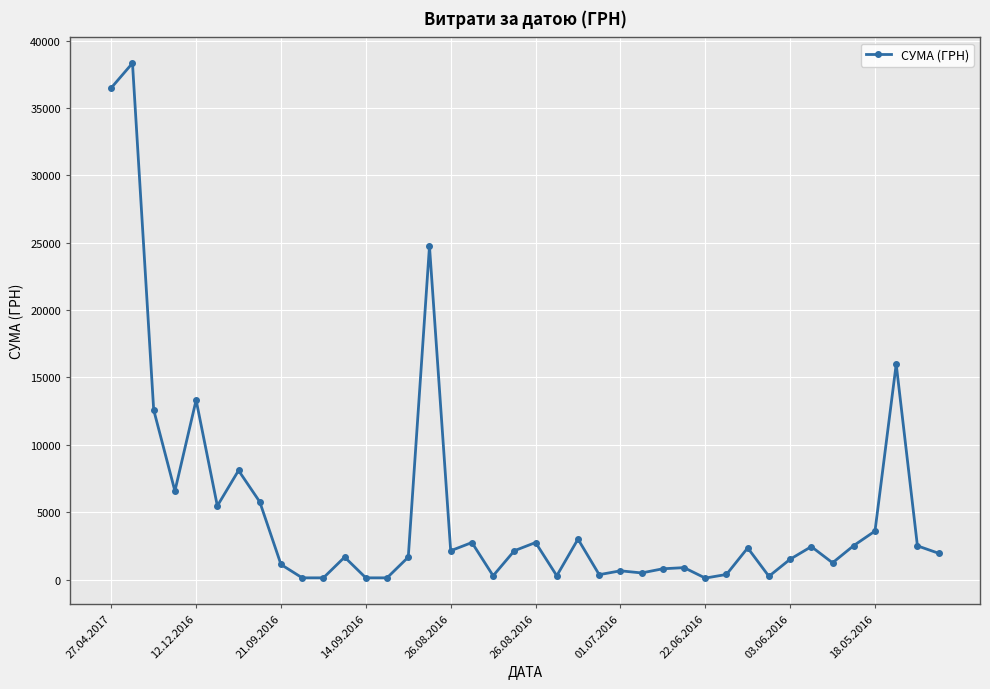

What is the greatest value displayed?

38323.2